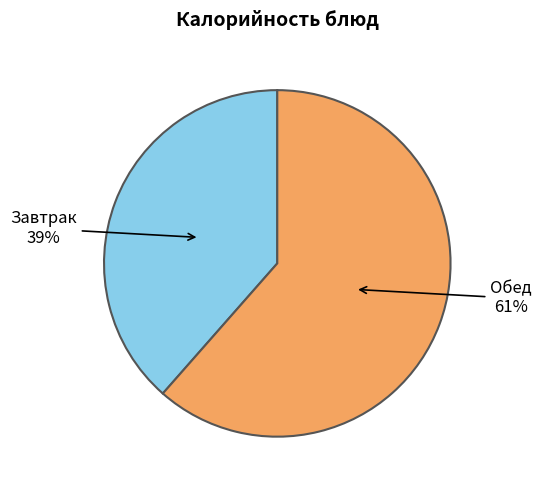

Is there any slice that represents more than half of the pie?

Yes